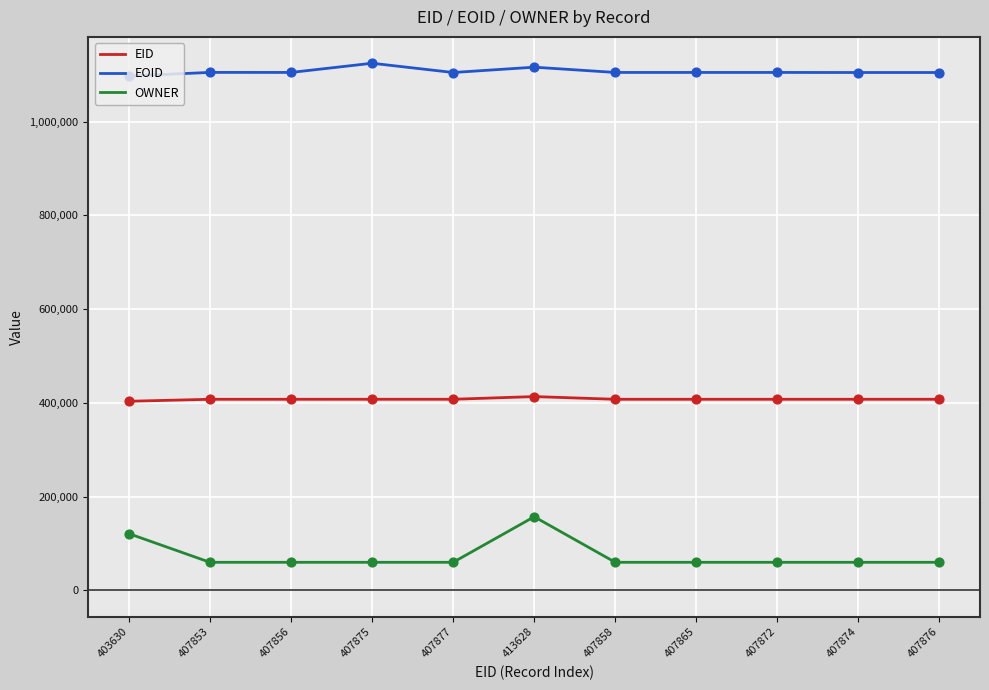

Which series has the largest total across all categories?

EOID